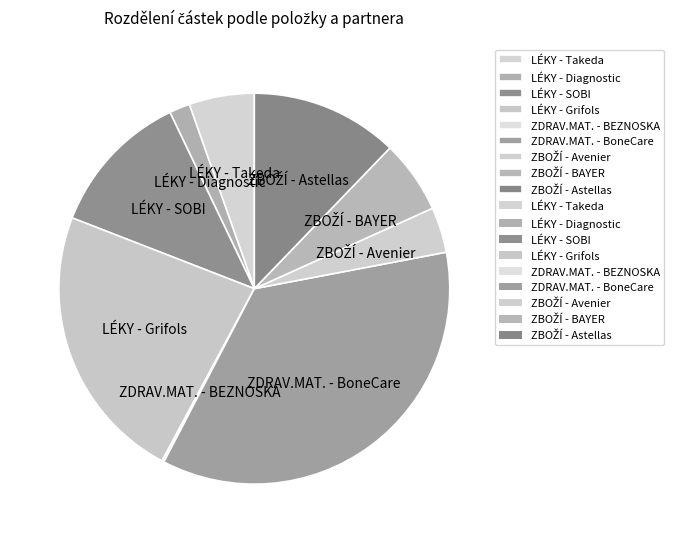

What is the largest slice in the pie chart?

ZDRAV.MAT. - BoneCare